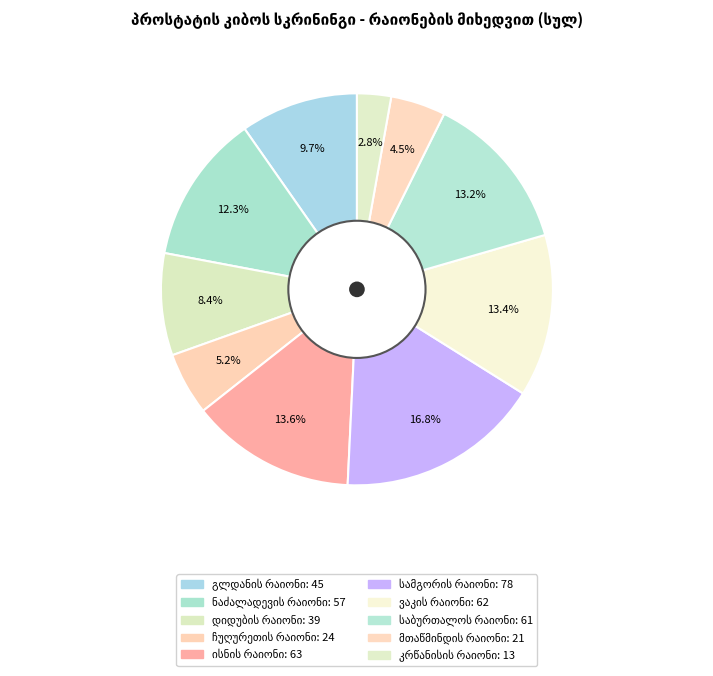

How many slices are in this pie chart?

10